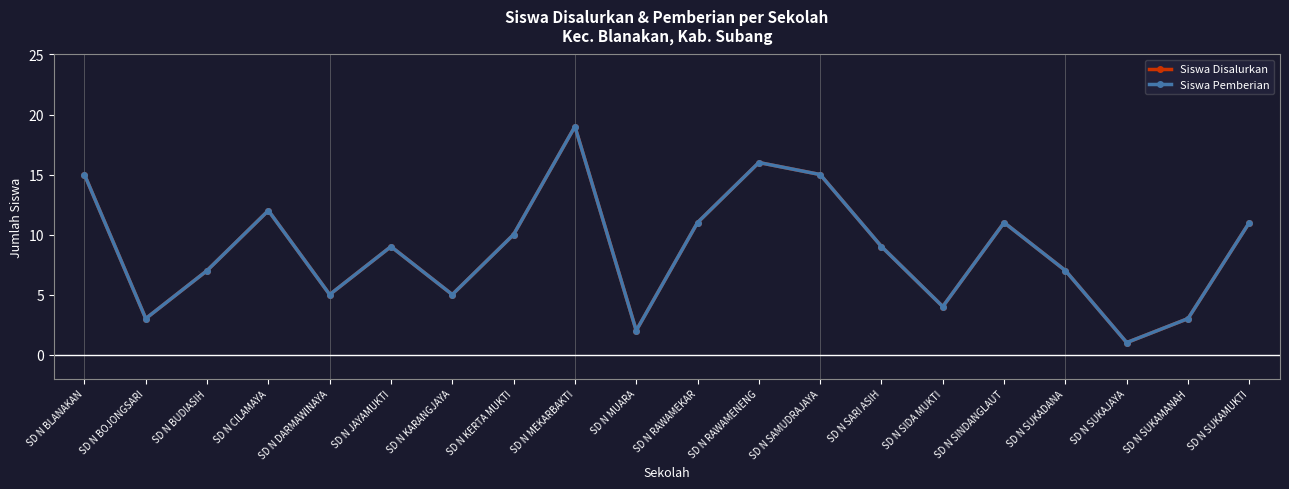

At which category is the sum across all series the highest?

SD N MEKARBAKTI